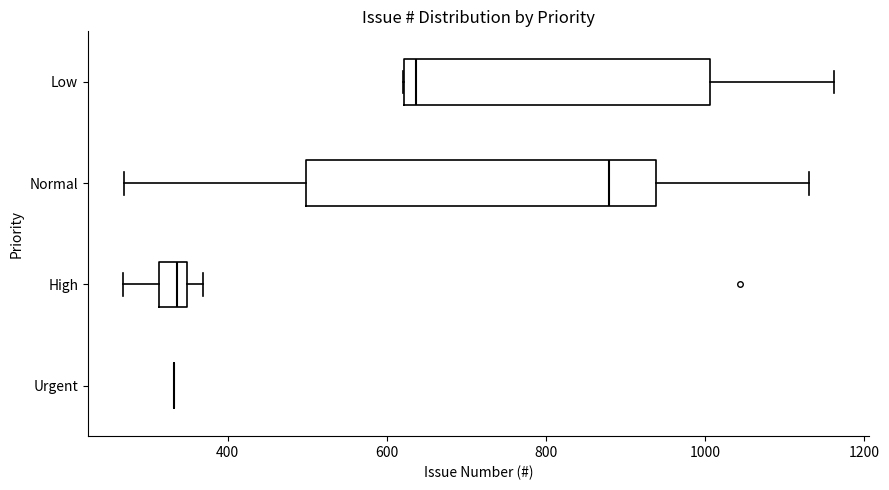

Where is the left edge of the box for Low on the x-axis? The values are not printed on the chart, so give them approximately, as read against the axis.

620